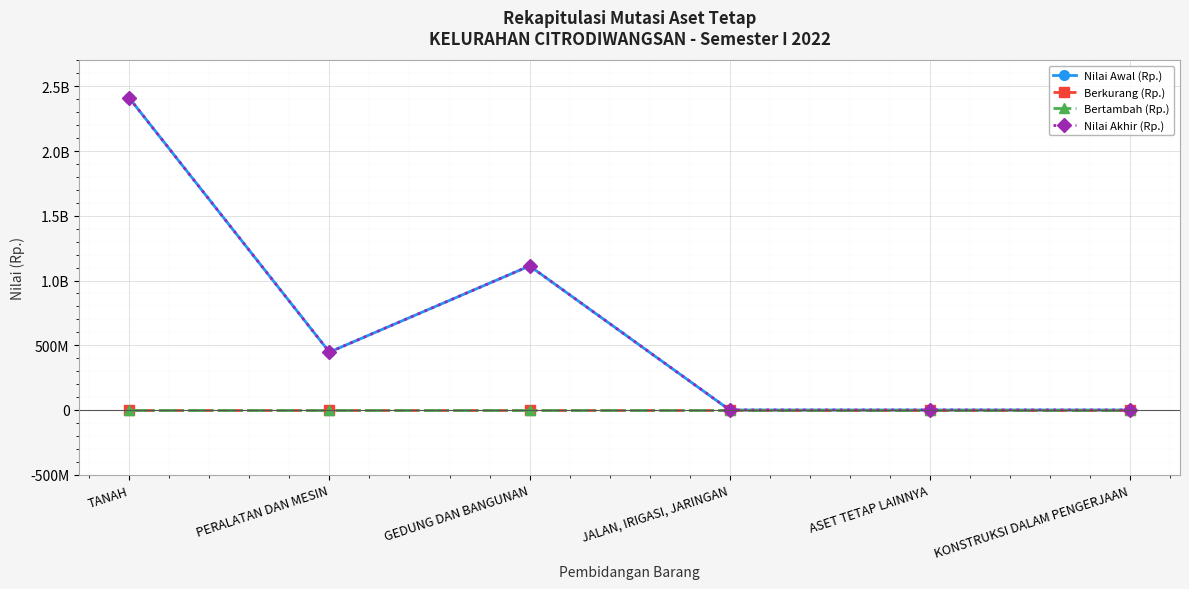

What is the total value across all series at PERALATAN DAN MESIN?

893901000